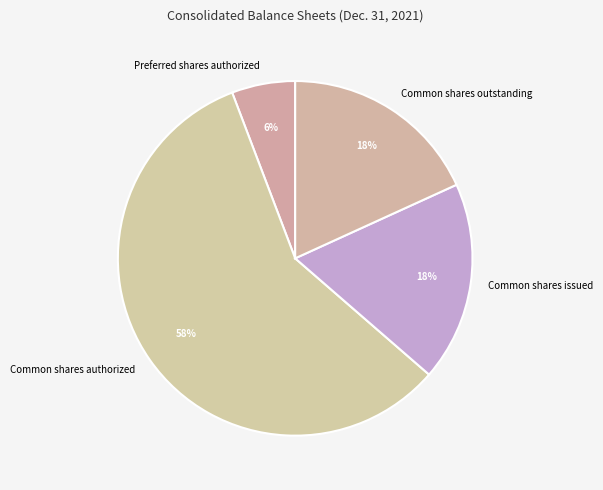

Approximately how many times larger is the value at Preferred shares authorized compared to Common shares outstanding?

0.3